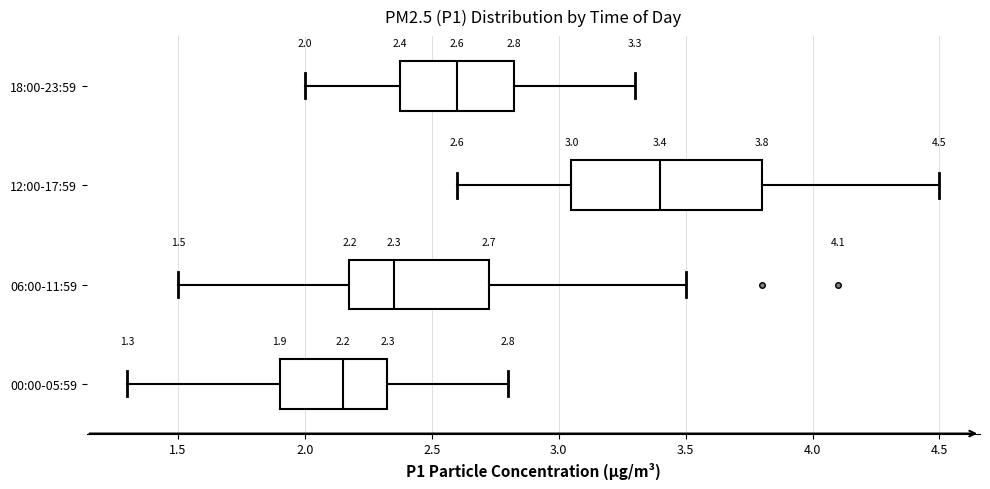

Which box is the widest, from its left edge to its right edge?

12:00-17:59